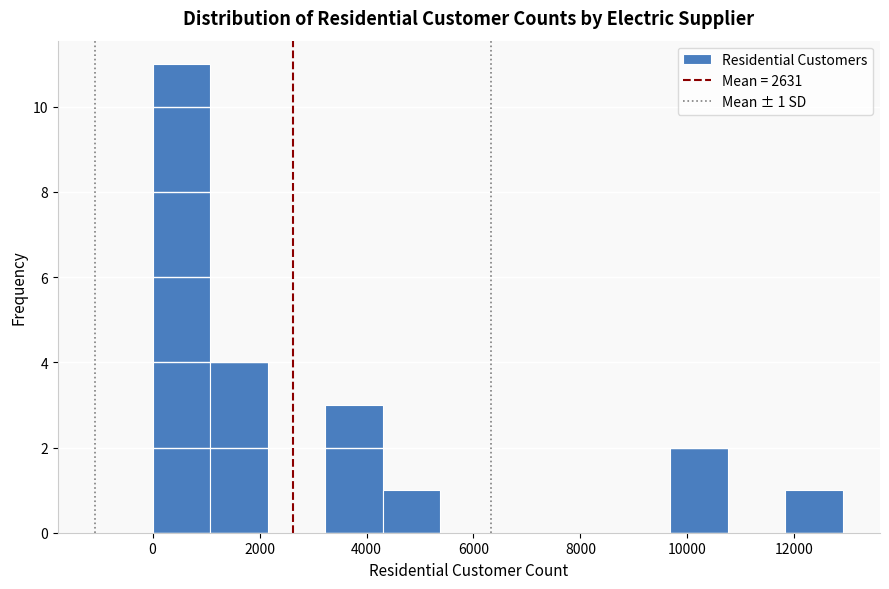

Which range on the x-axis has the tallest bar?

0 to 1000